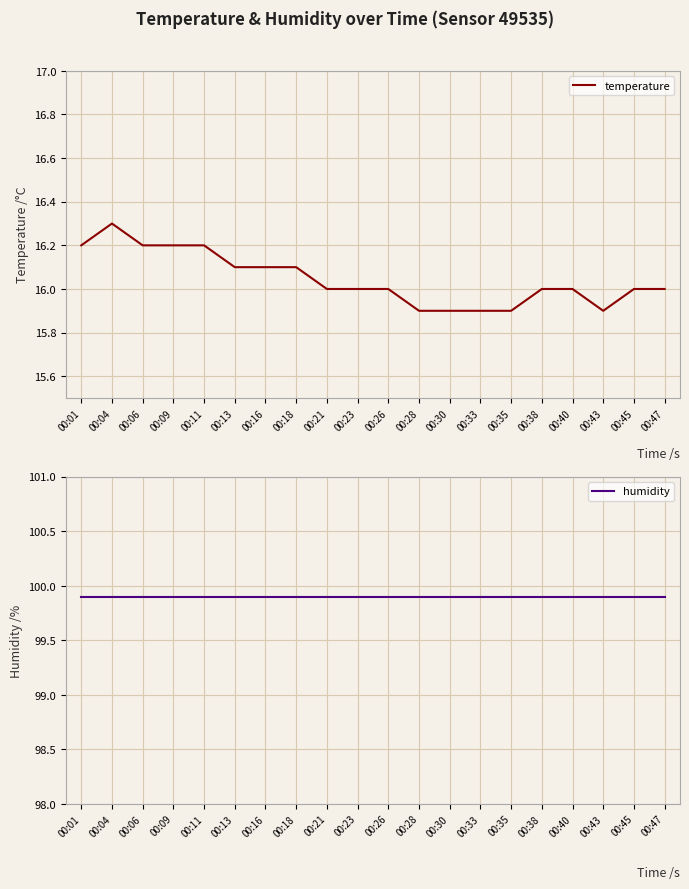

Which series has the largest total across all categories?

humidity